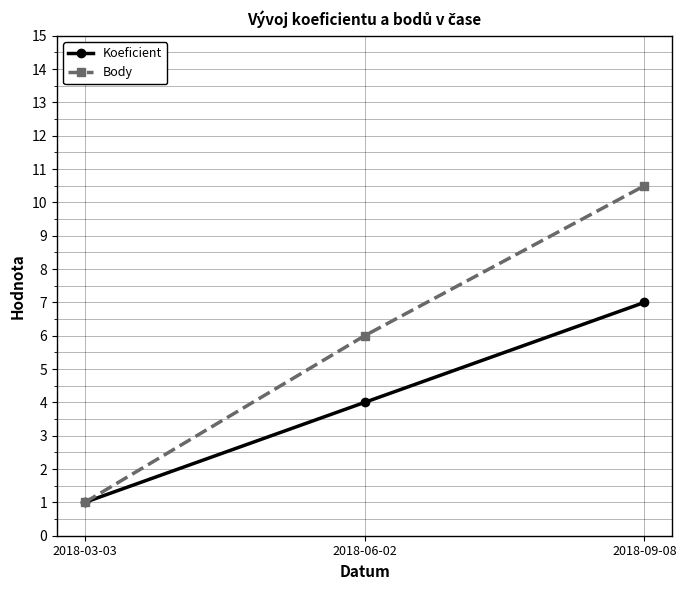

How many lines are shown in the chart?

2